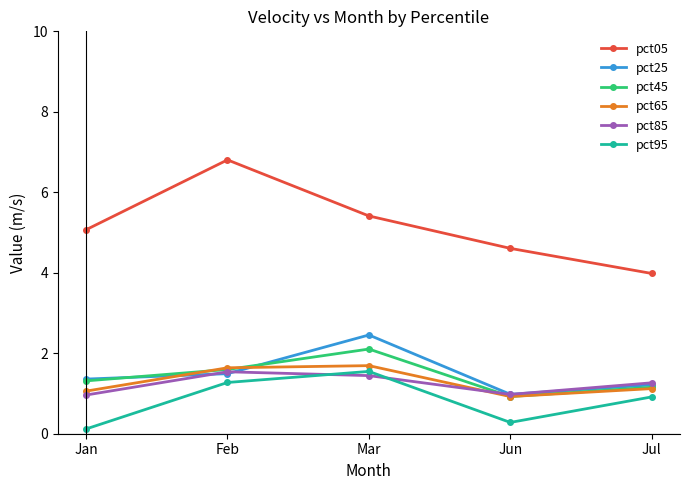

Which series has the largest range (max minus min)?

pct05